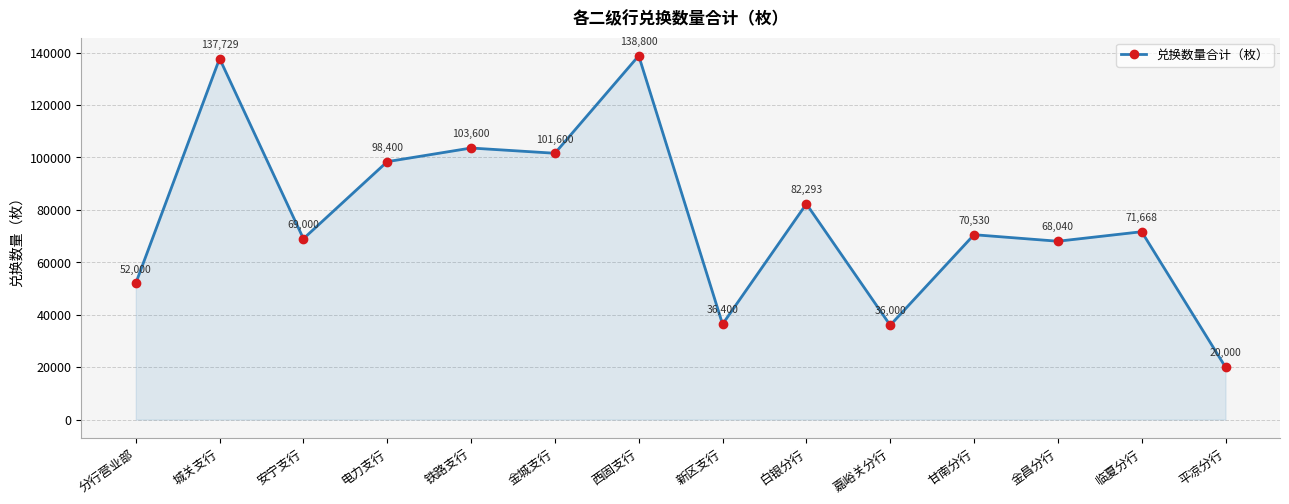

At which category does the chart reach its peak across all series?

西固支行